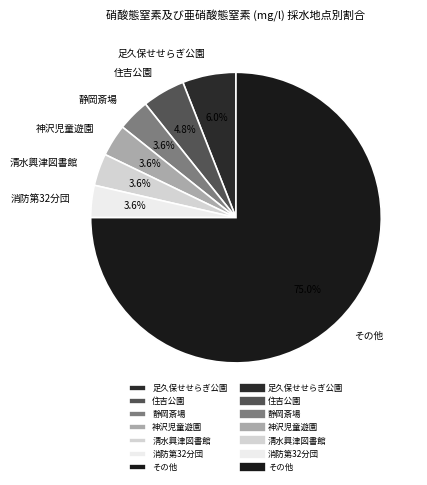

What percentage is the 清水興津図書館 slice, to the nearest percent?

4%